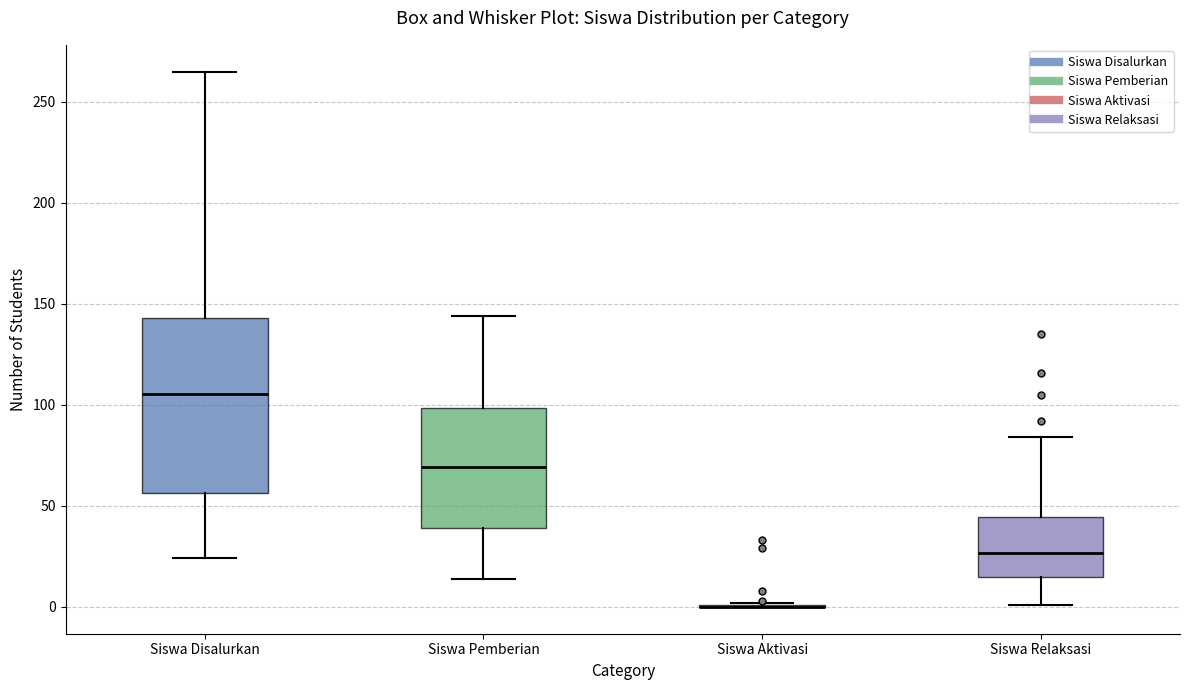

Where does the lower whisker of the box for Siswa Disalurkan end on the y-axis? The values are not printed on the chart, so give them approximately, as read against the axis.

25